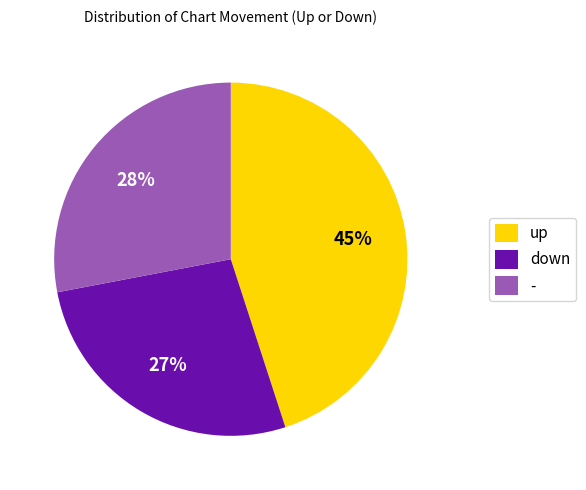

Combined, do down and - account for over 50%?

Yes